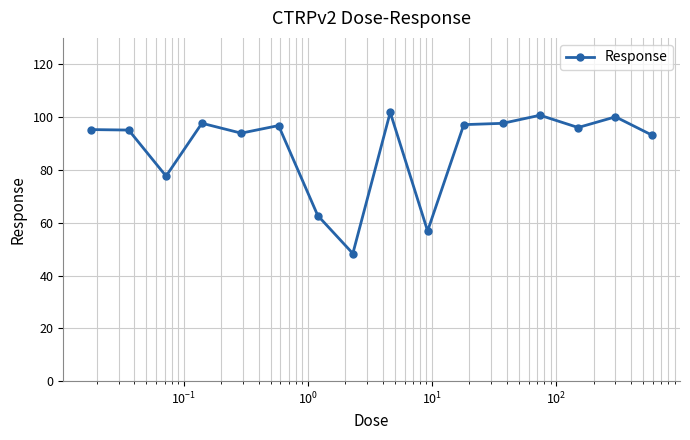

What is the average value?

88.2